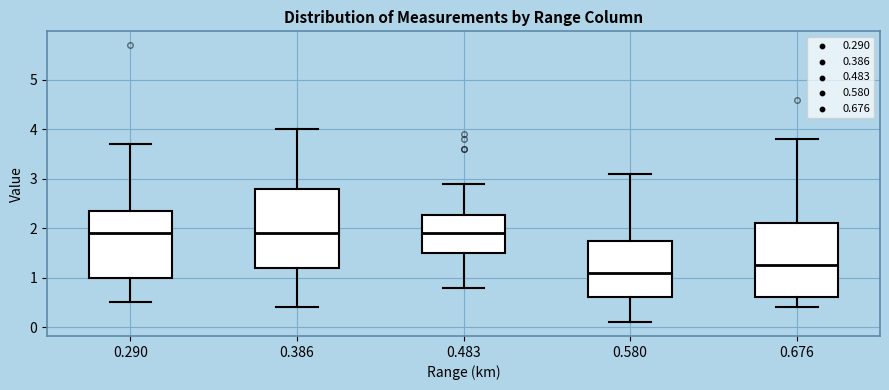

Which box's median line is the lowest?

0.580